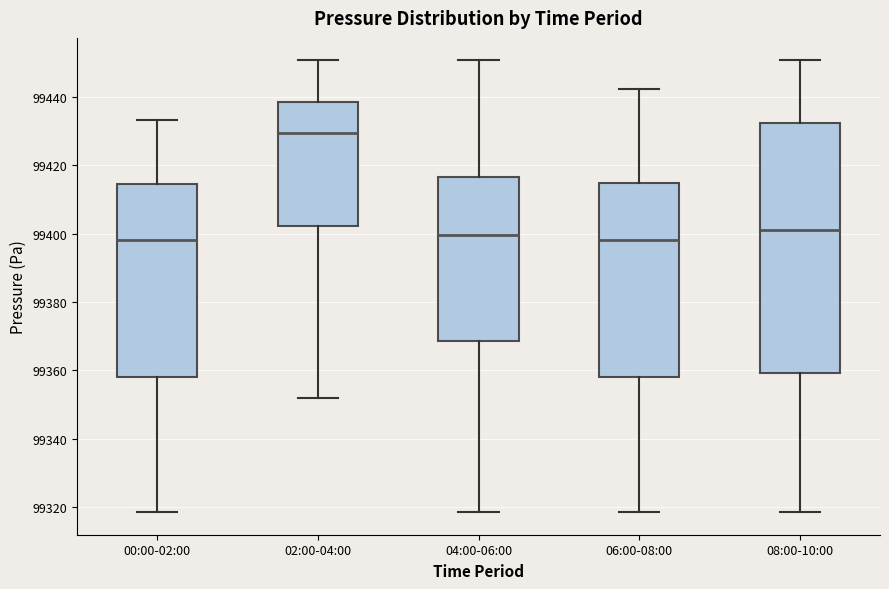

Reading left to right, read every box against the y-axis: the position of its median line, the range the box covers, and the ends of its whiskers. The values are not printed on the chart, so give them approximately, as read against the axis.

00:00-02:00: median 99398, box 99358 to 99414, whiskers 99318 to 99434
02:00-04:00: median 99430, box 99402 to 99438, whiskers 99352 to 99450
04:00-06:00: median 99400, box 99368 to 99416, whiskers 99318 to 99450
06:00-08:00: median 99398, box 99358 to 99414, whiskers 99318 to 99442
08:00-10:00: median 99402, box 99360 to 99432, whiskers 99318 to 99450